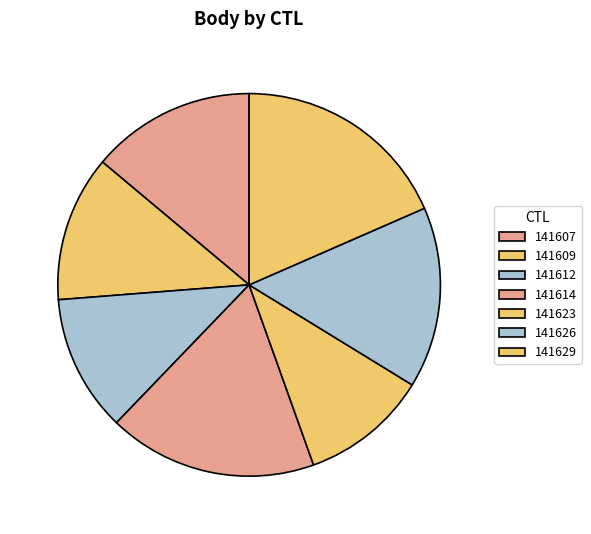

Which category has the biggest portion of the pie?

141629